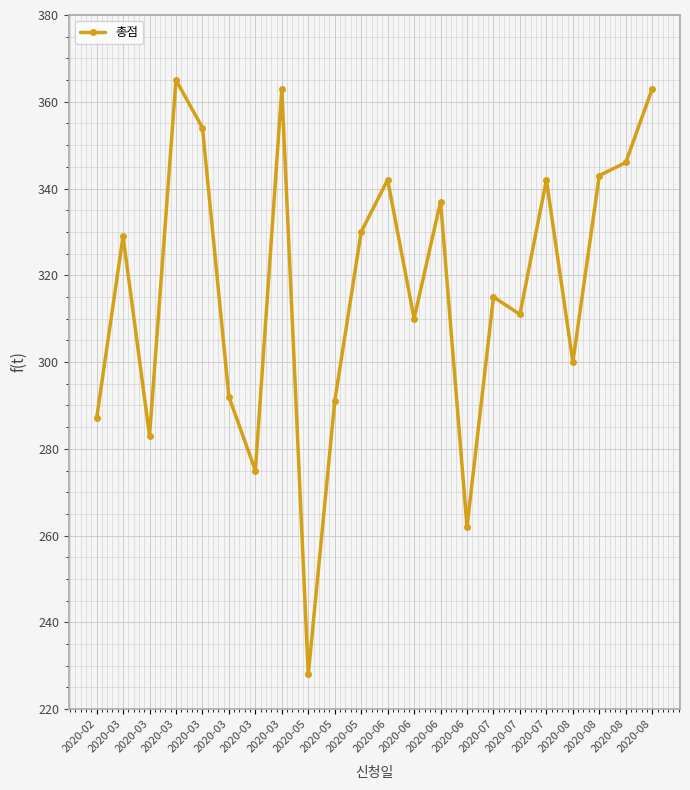

How many data points are less than 329?

11